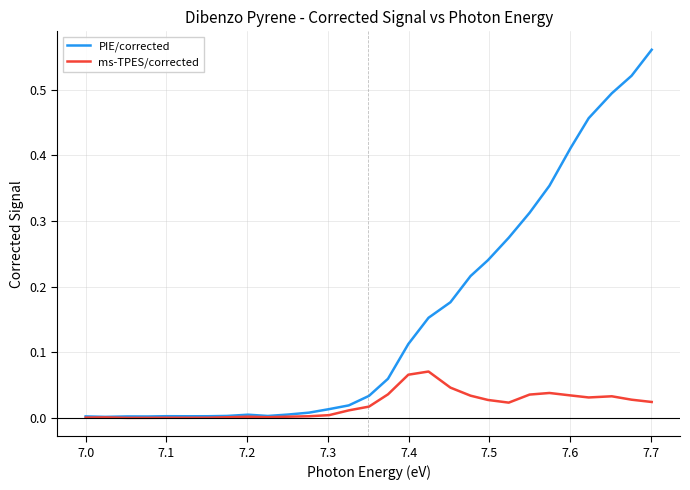

Which series has the largest total across all categories?

PIE/corrected